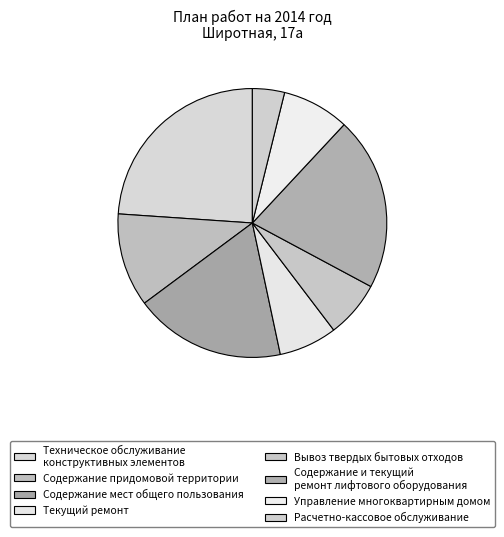

Rank the categories by value from highest to lowest.

Техническое обслуживание конструктивных элементов, Содержание и текущий ремонт лифтового оборудования, Содержание мест общего пользования, Содержание придомовой территории, Управление многоквартирным домом, Текущий ремонт, Вывоз твердых бытовых отходов, Расчетно-кассовое обслуживание